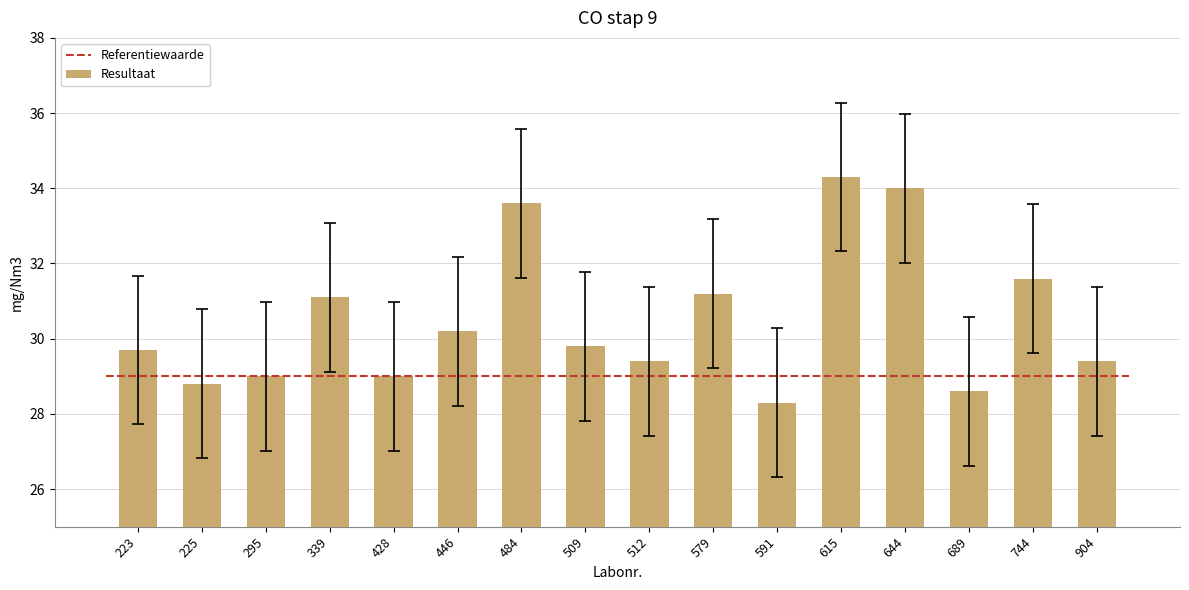

Where is the data nearest to the value 31?

339